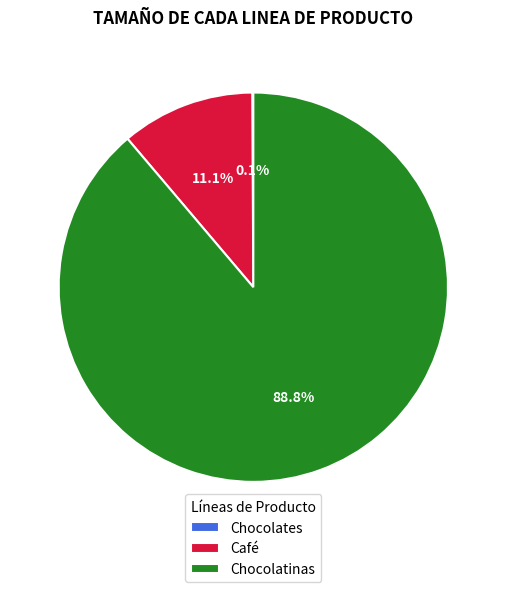

Between Café and Chocolatinas, which is larger?

Chocolatinas